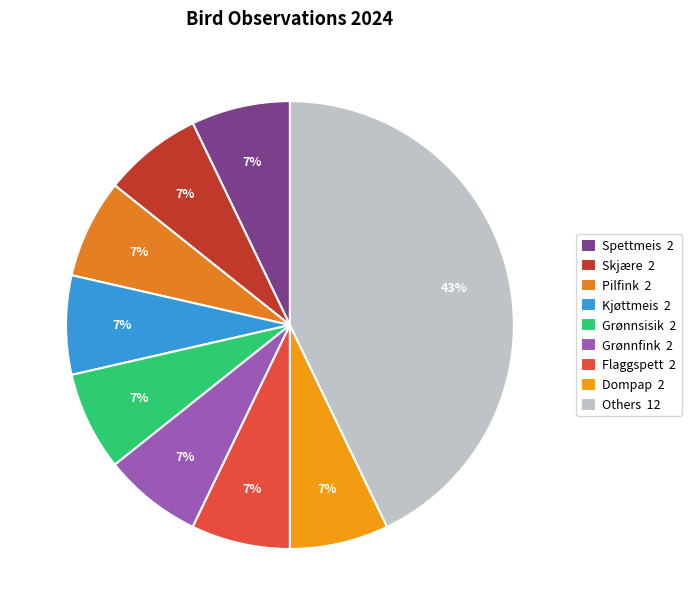

How many slices are in this pie chart?

9